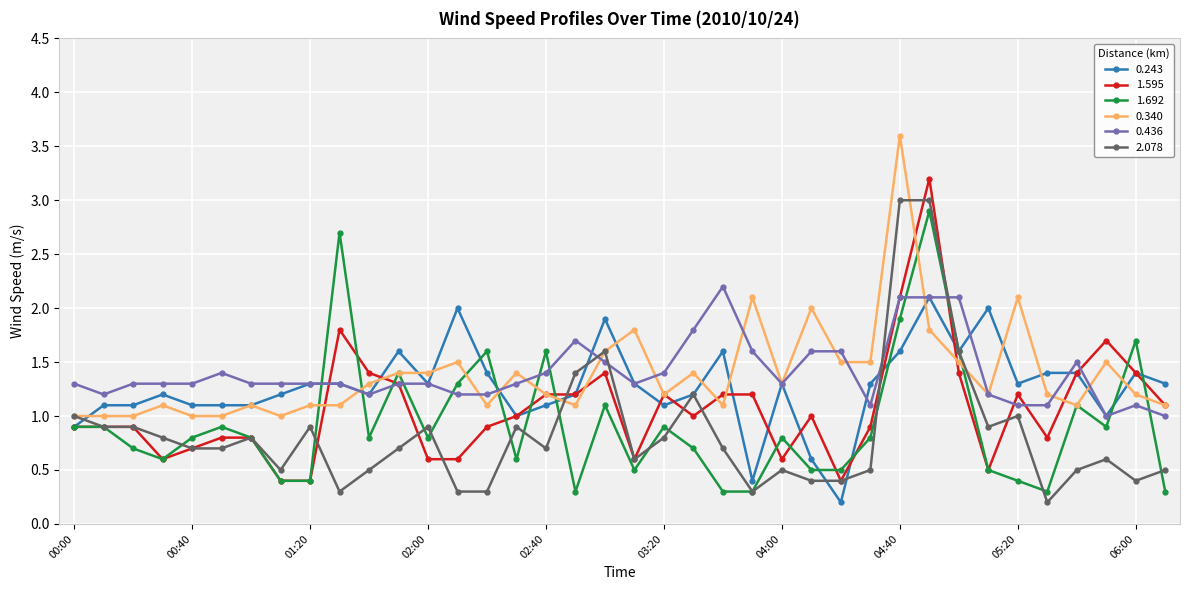

What is the highest value of the 0.436 series?

2.2